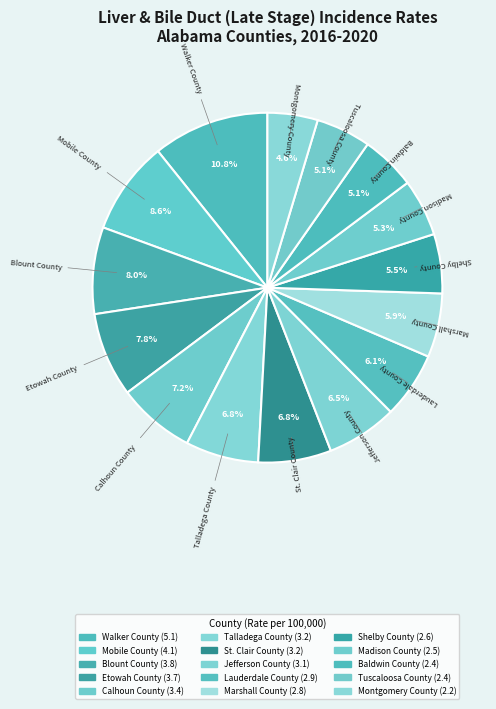

To the nearest percent, what is the combined percentage of Etowah County and Tuscaloosa County?

13%